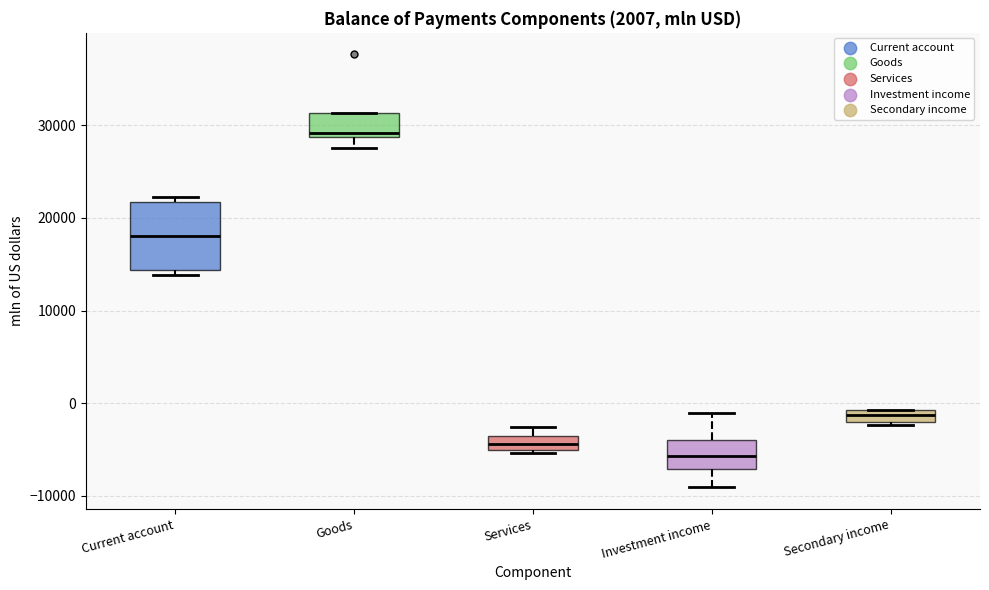

Which box is the tallest, from its lower edge to its upper edge?

Current account